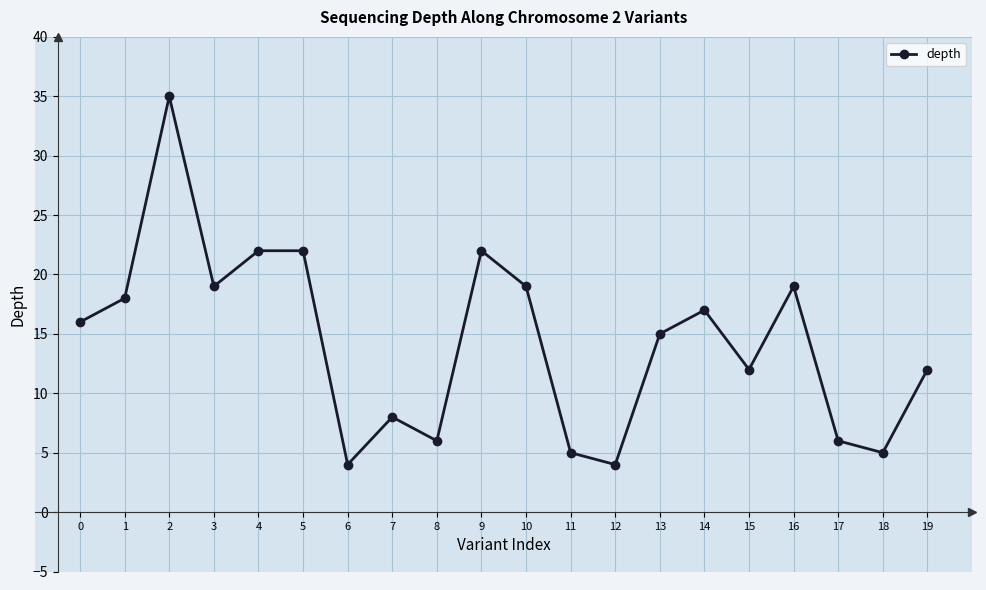

What is the sum of all values?

286